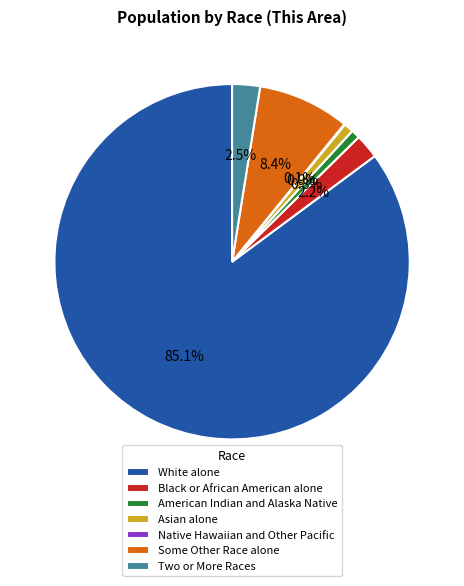

To the nearest percent, what percentage of the pie is Asian alone?

1%